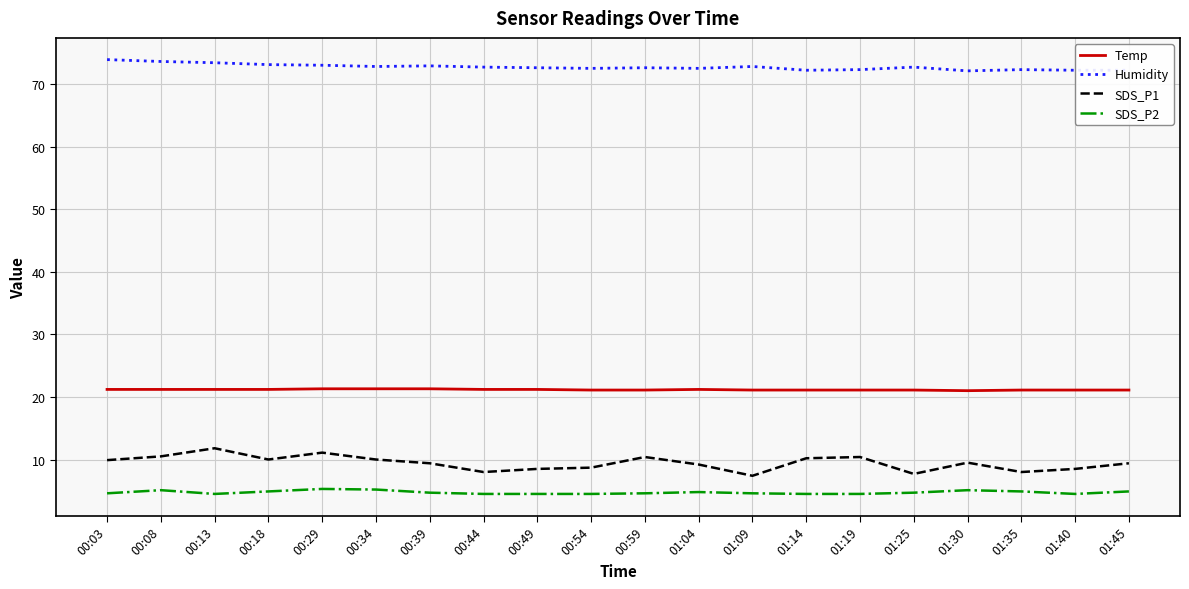

How many lines are shown in the chart?

4